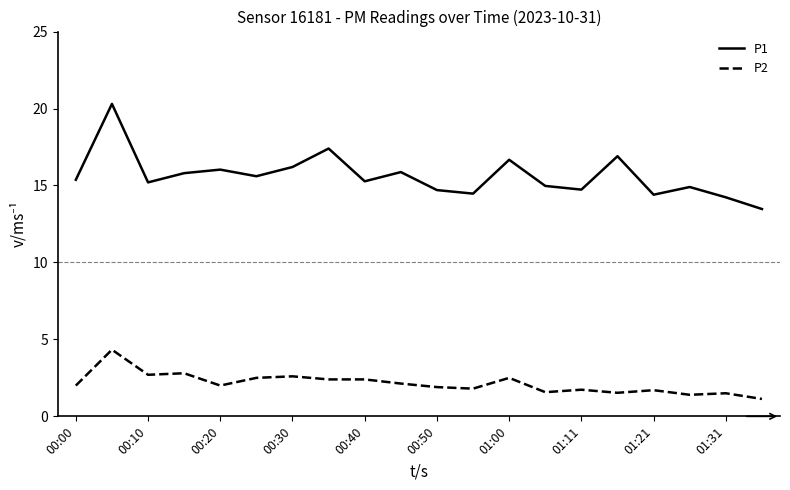

Which series has the widest spread of values?

P1